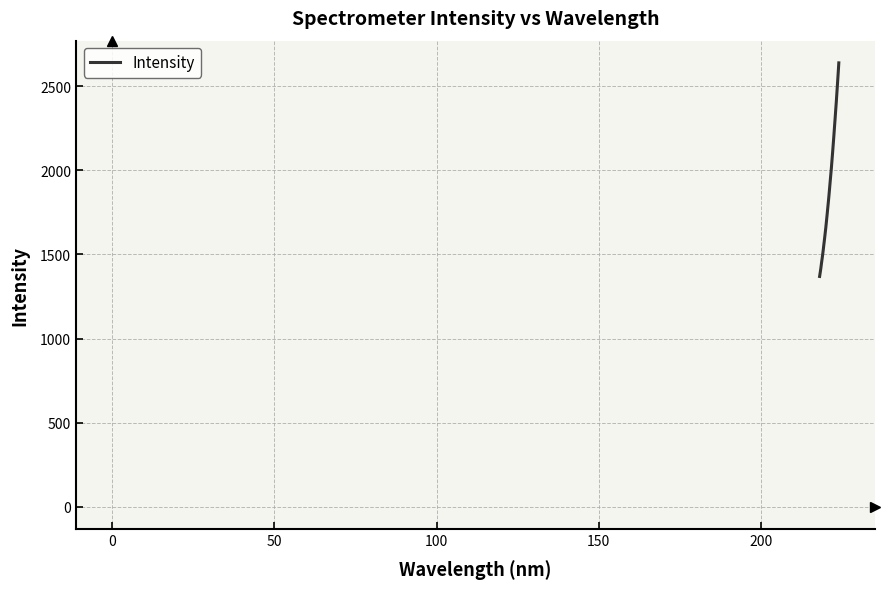

What is the maximum value shown in the chart?

2638.1